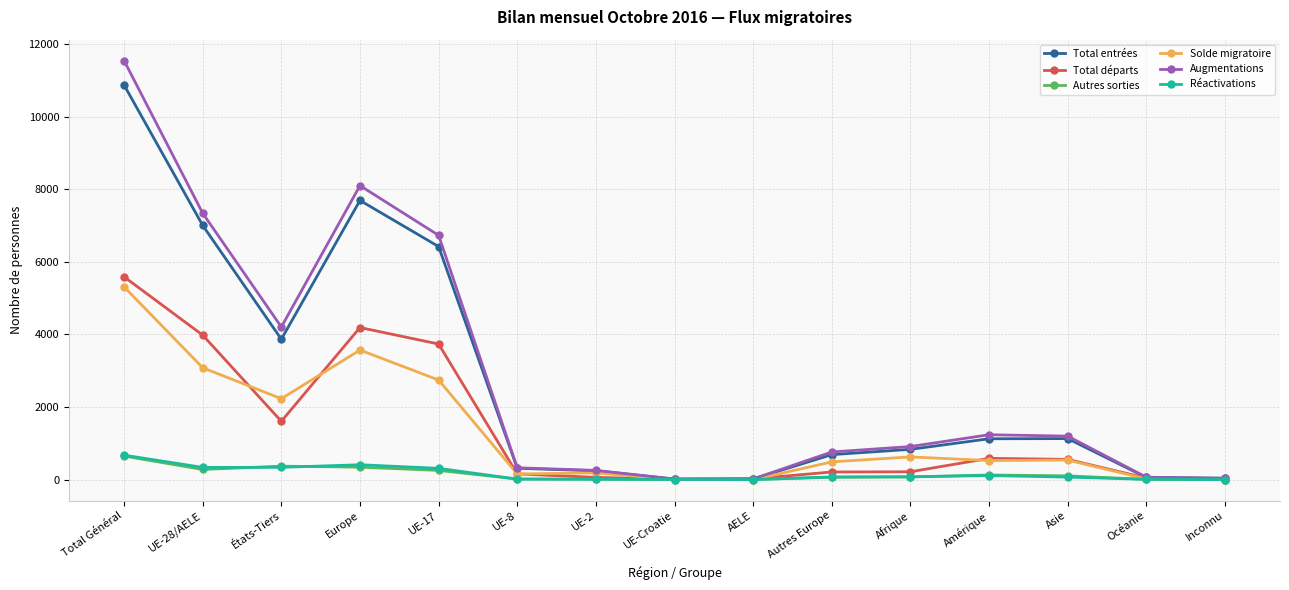

What is the sum of the Solde migratoire values at Autres Europe and Afrique?

1113